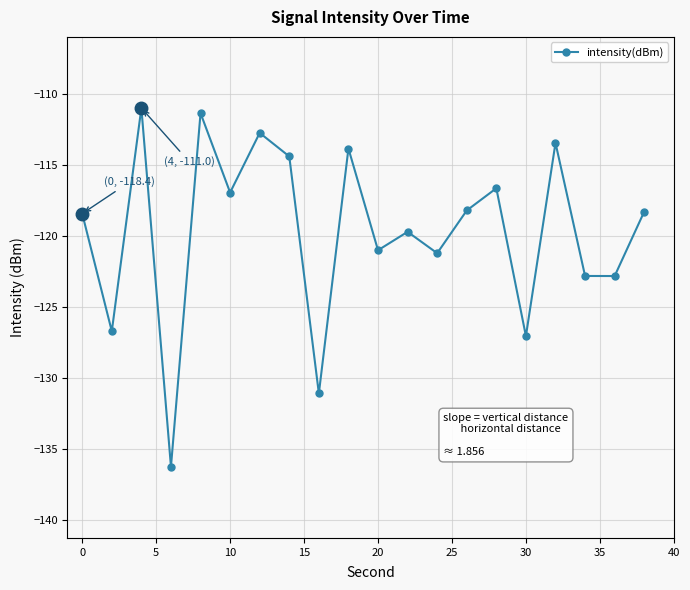

What is the average value?

-119.7